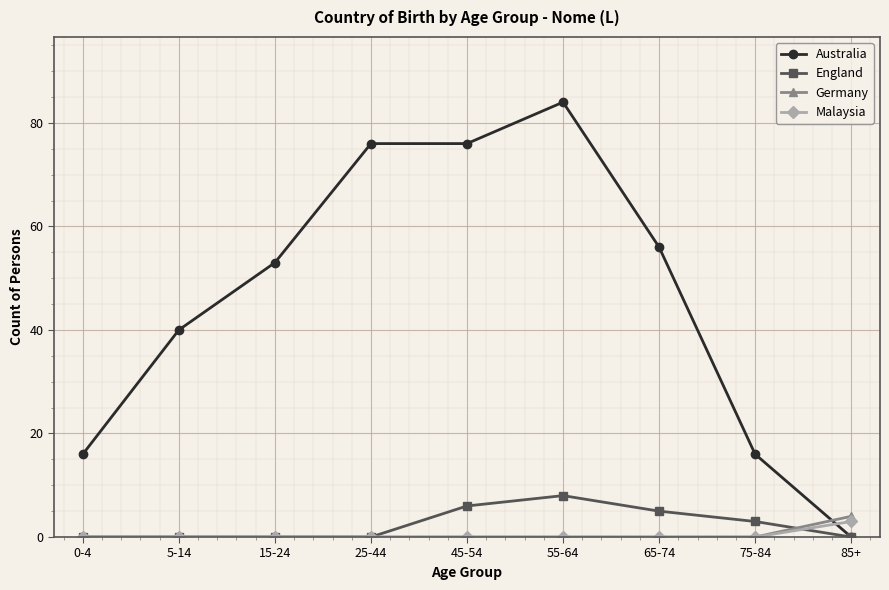

The Australia series shows 53 at 15-24. True or false?

True